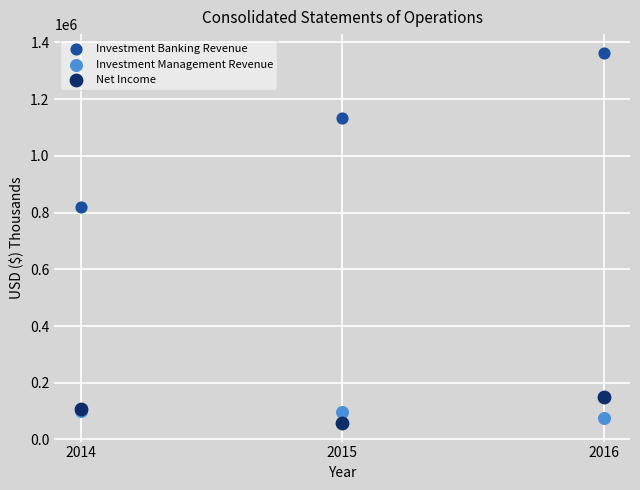

Which series contains the highest Y value?

Investment Banking Revenue